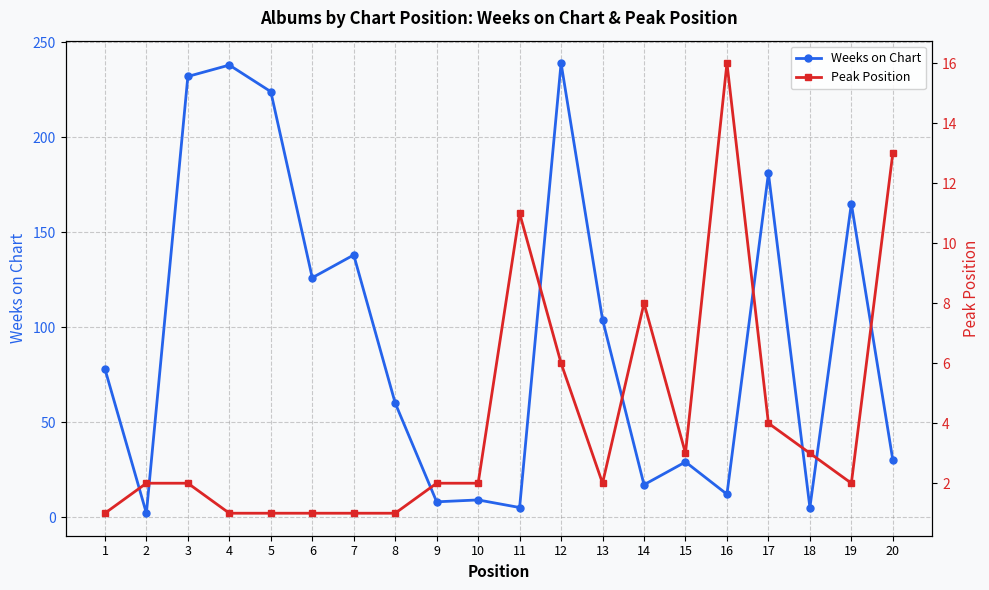

List the labels in order of Peak Position value, smallest first.

1, 4, 5, 6, 7, 8, 2, 3, 9, 10, 13, 19, 15, 18, 17, 12, 14, 11, 20, 16